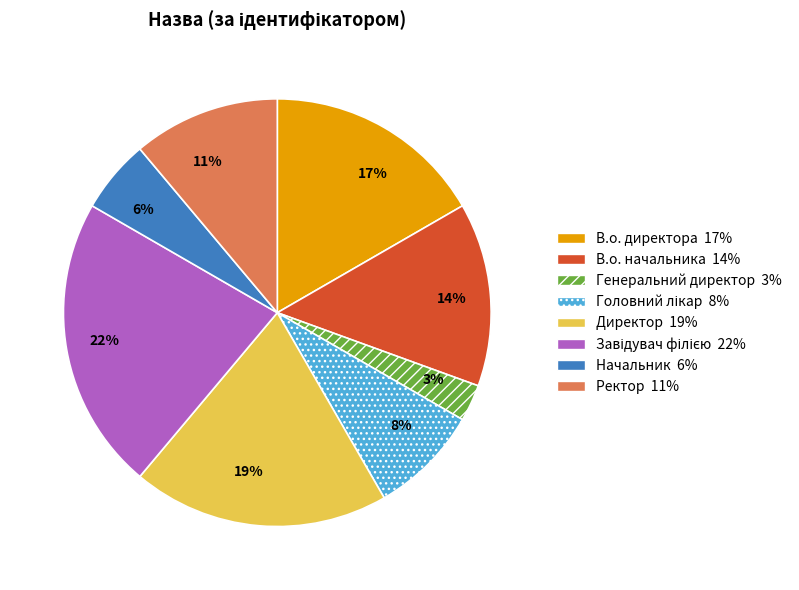

To the nearest percent, what is the combined percentage of 17% and 8%?

25%